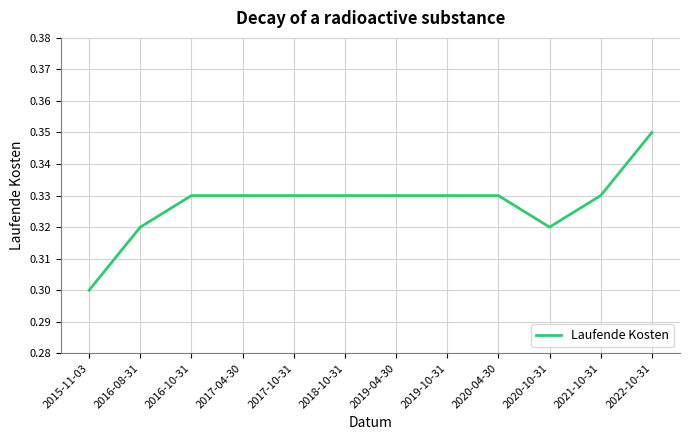

Where is the data nearest to the value 0?

2015-11-03